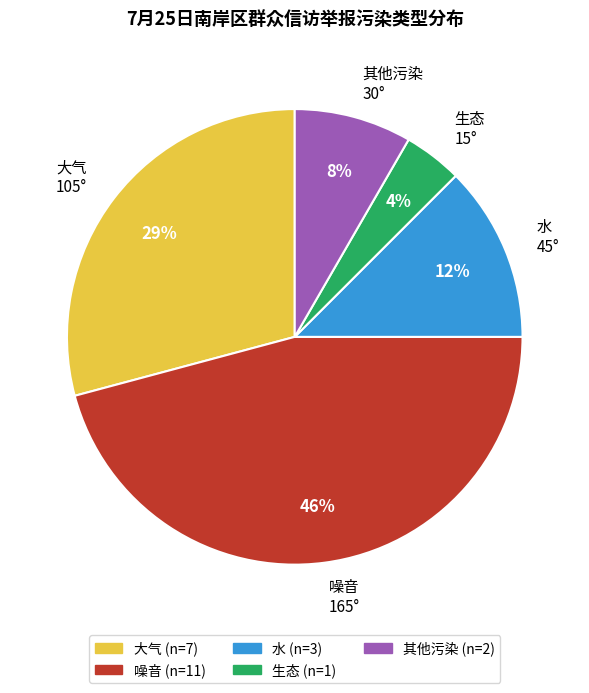

Which slice is the largest?

噪音